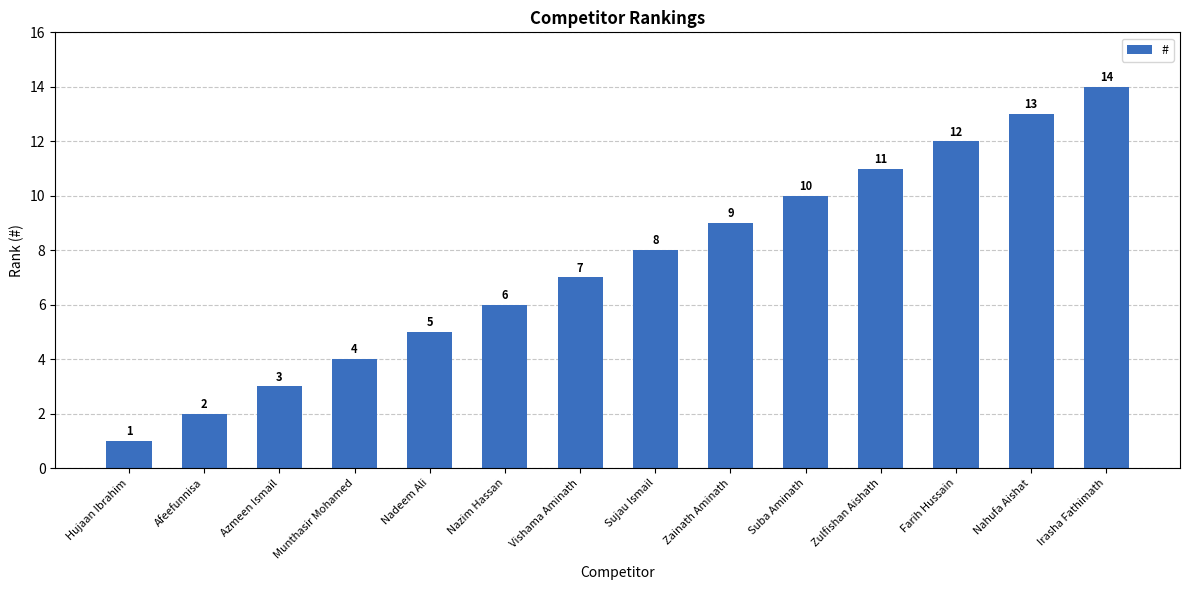

What is the value of the 3rd bar from the left?

3